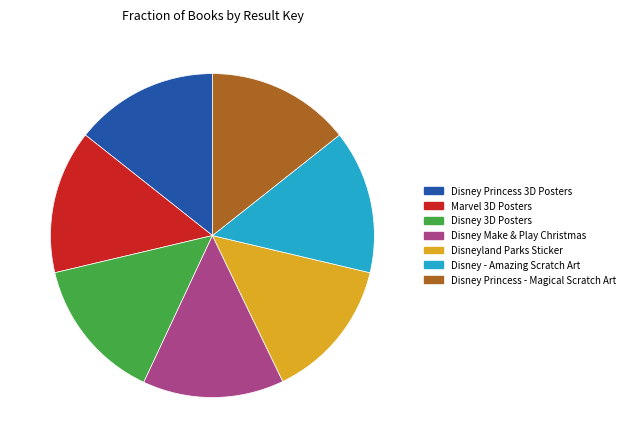

Is there any slice that represents more than half of the pie?

No